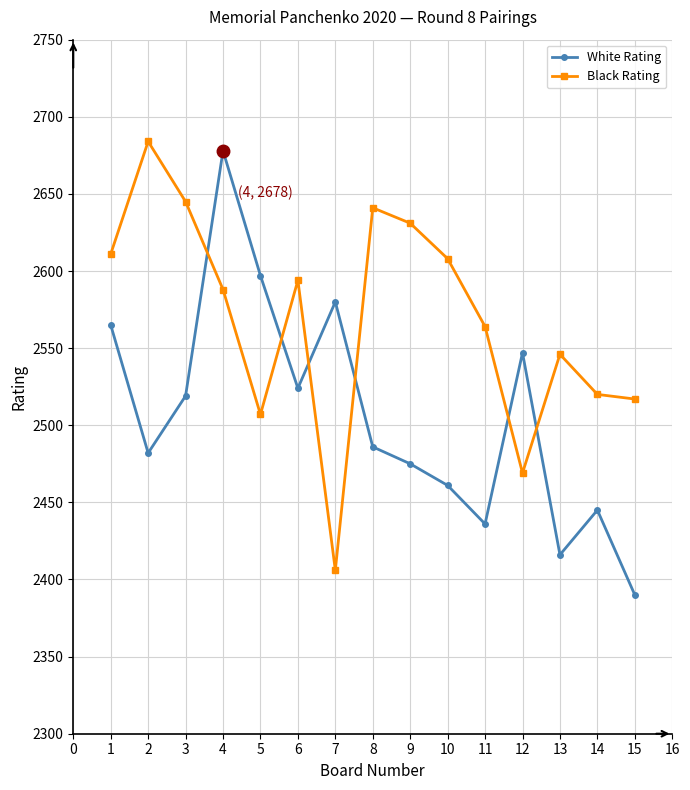

Reading left to right, list all the values displayed in this chart.

White Rating: 2565	2482	2519	2678	2597	2524	2580	2486	2475	2461	2436	2547	2416	2445	2390
Black Rating: 2611	2684	2645	2588	2507	2594	2406	2641	2631	2608	2564	2469	2546	2520	2517